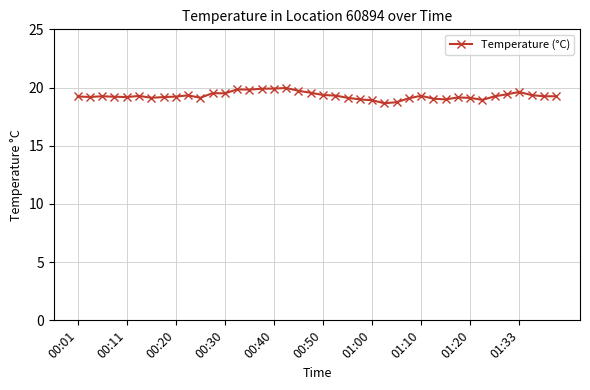

What is the value of the 20th point from the left?

19.6